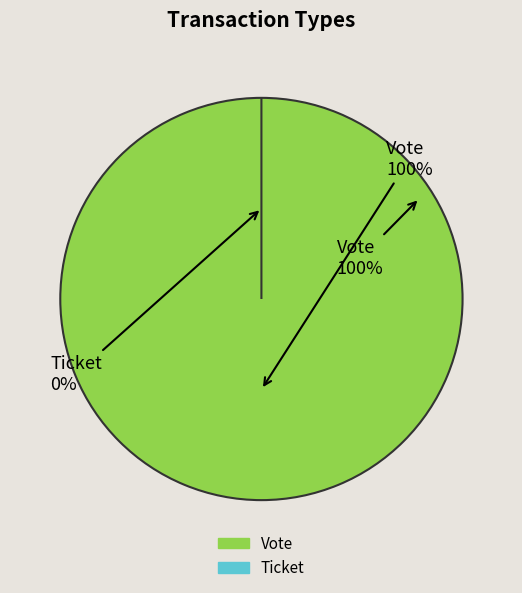

Count the number of slices in the pie.

2